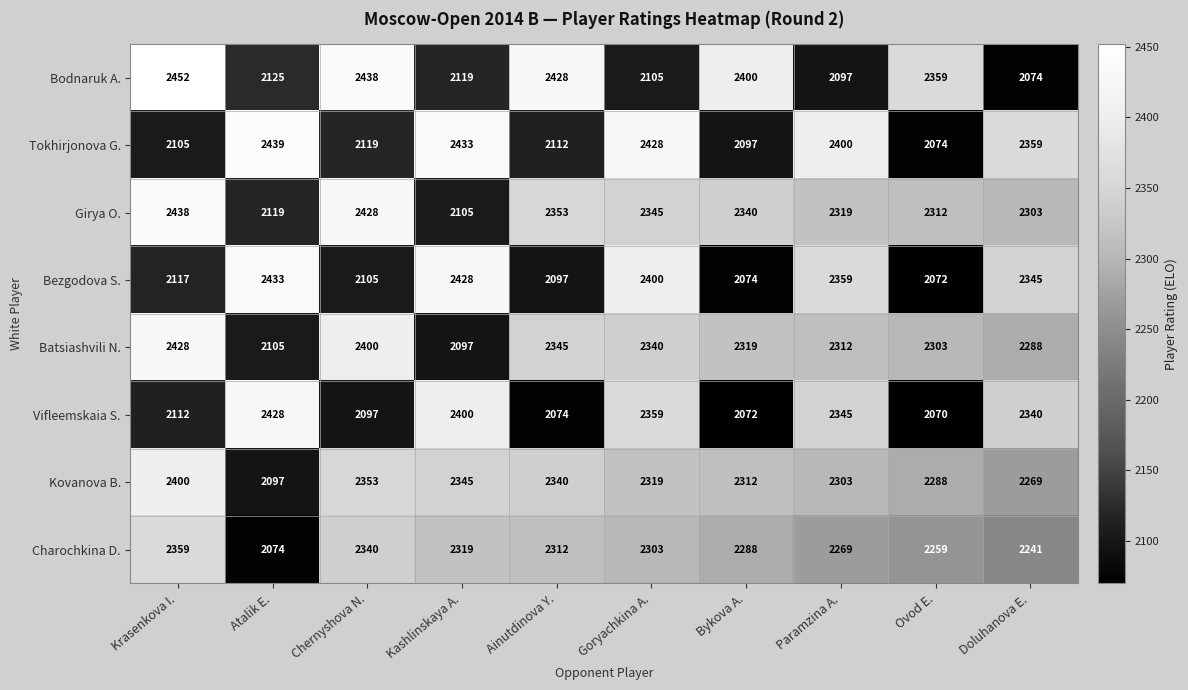

Which label corresponds to the smallest value in the chart?

Ovod E.